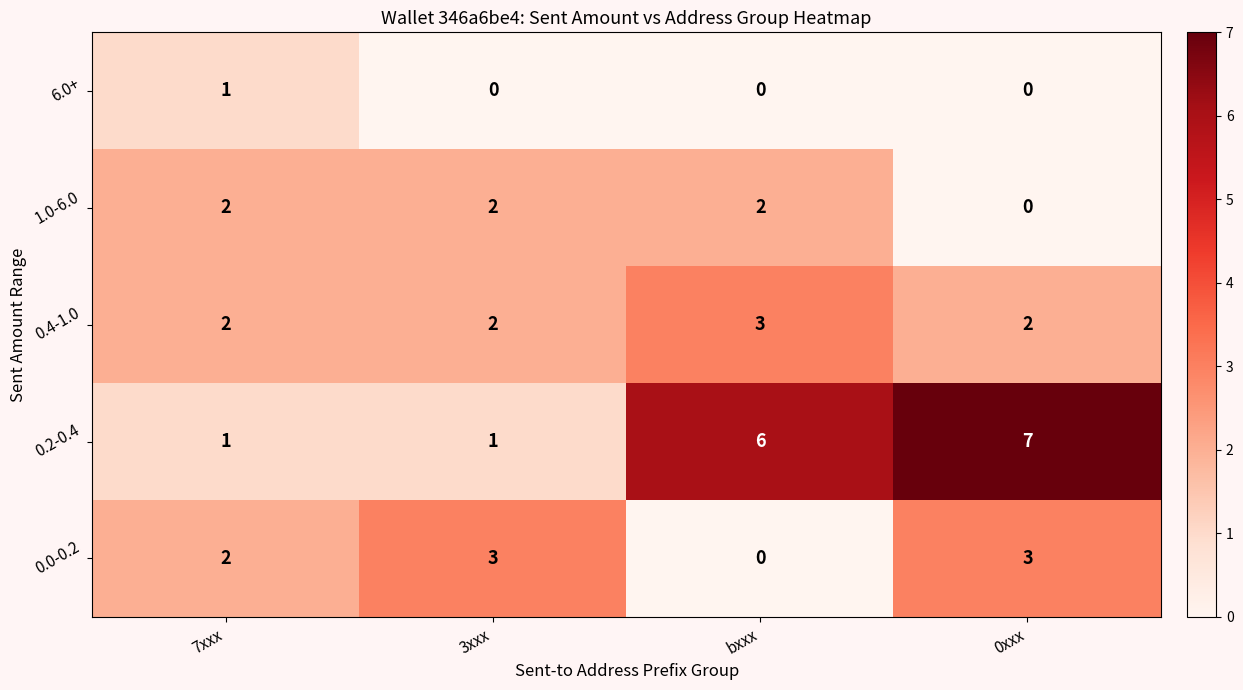

At which category is the sum across all series the highest?

0xxx